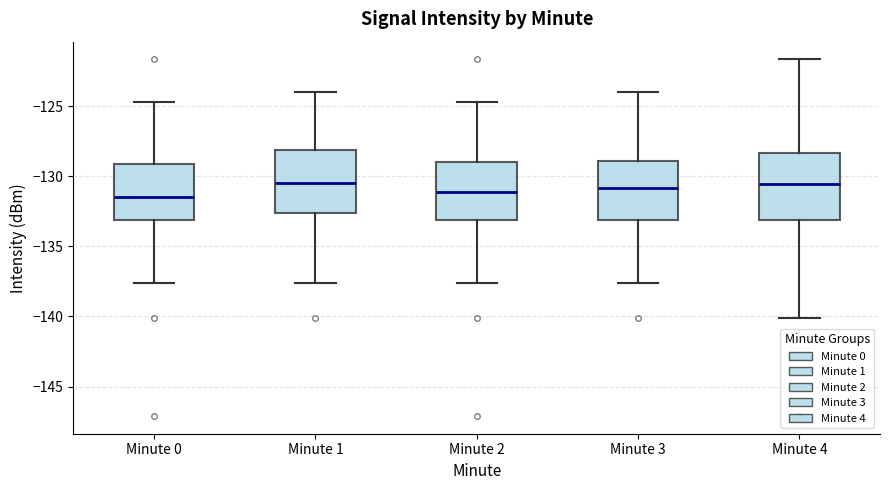

Where is the upper edge of the box for Minute 4 on the y-axis? The values are not printed on the chart, so give them approximately, as read against the axis.

-128.5